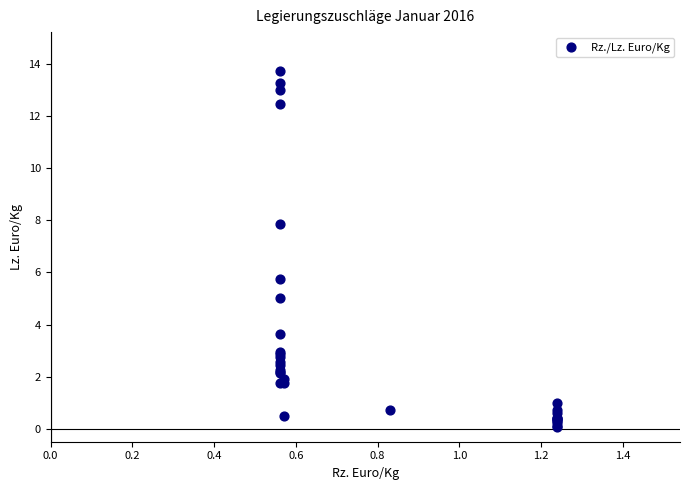

What Y value in the scatter plot is closest to 6?

5.7